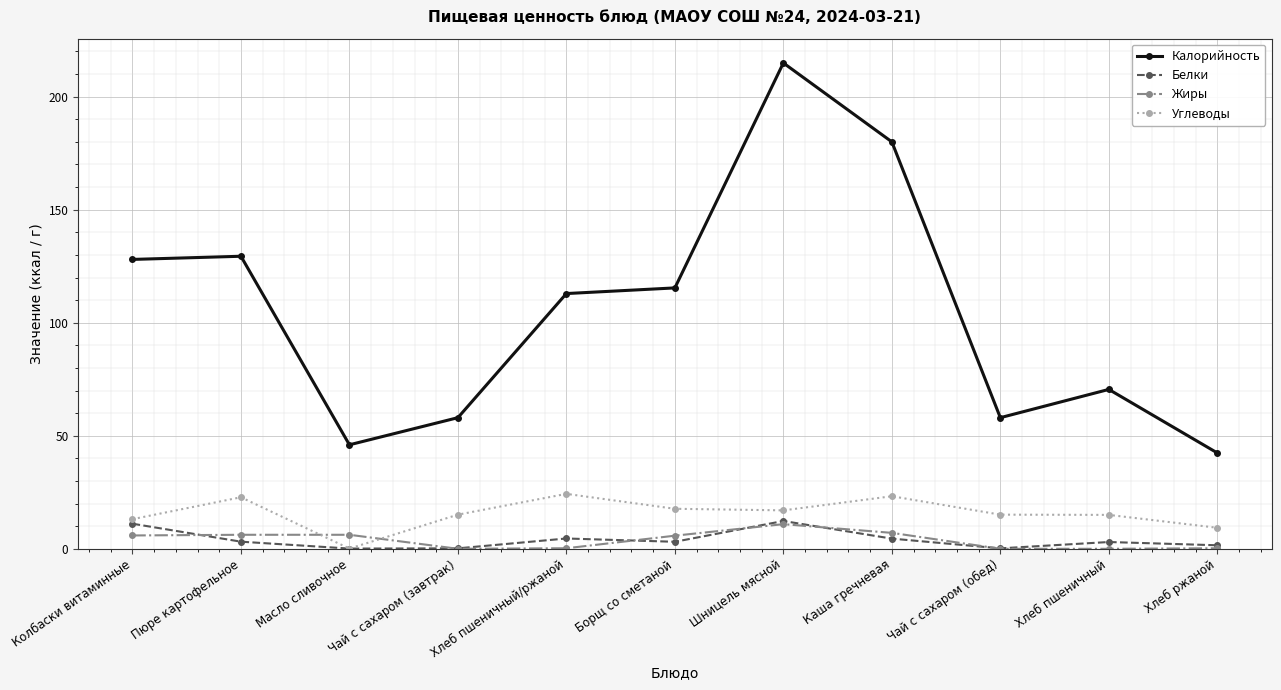

What is the sum of the Углеводы values at Шницель мясной and Колбаски витаминные?

30.1